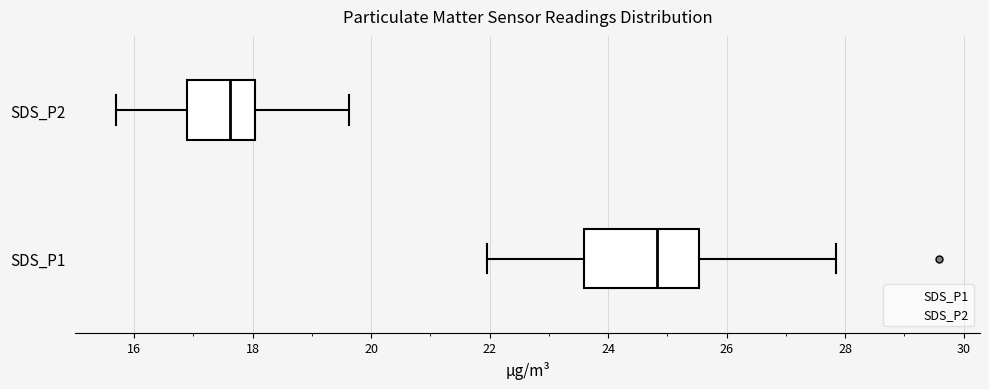

Where is the right edge of the box for SDS_P2 on the x-axis? The values are not printed on the chart, so give them approximately, as read against the axis.

18.0